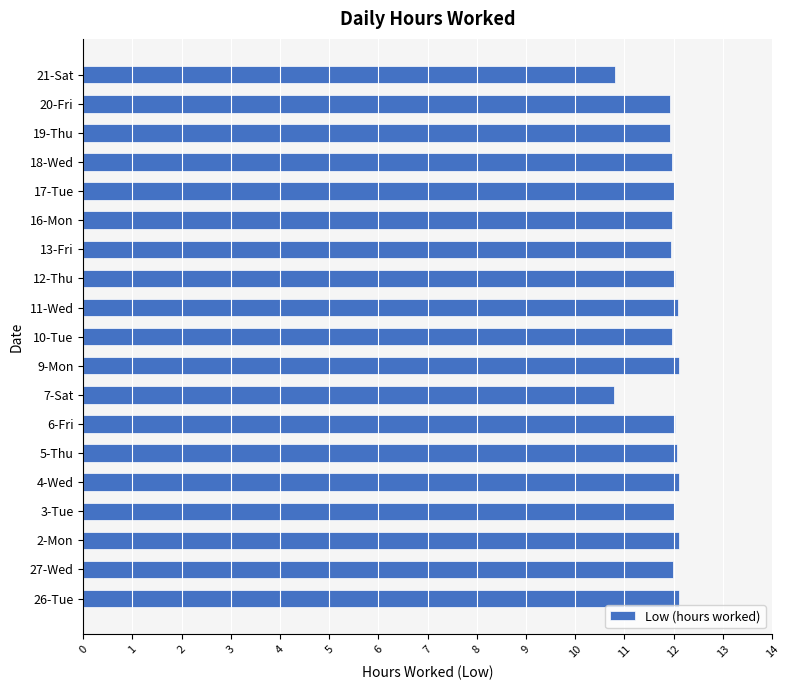

Which has a higher value, 7-Sat or 11-Wed?

11-Wed